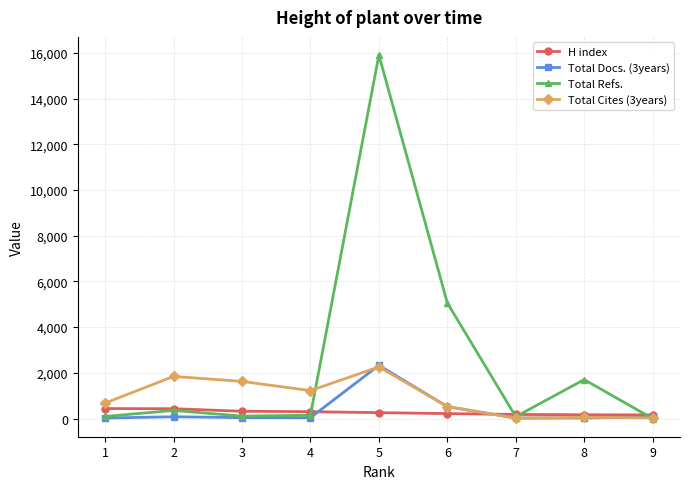

Count the number of data series in this chart.

4